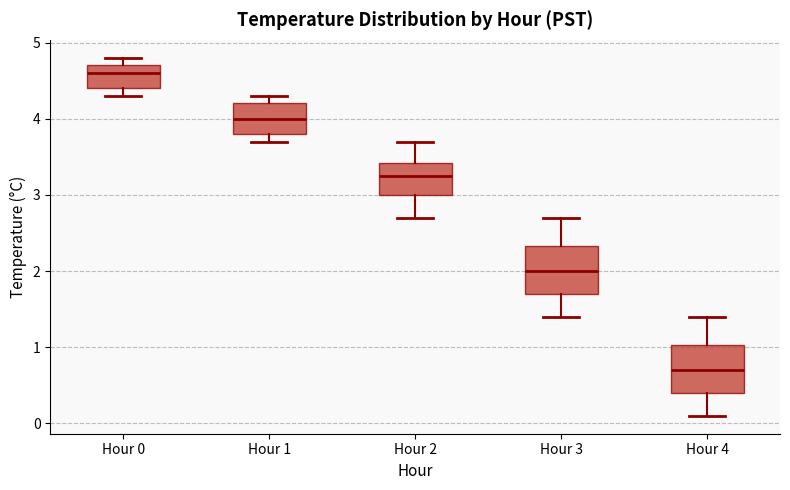

Where does the upper whisker of the box for Hour 3 end on the y-axis? The values are not printed on the chart, so give them approximately, as read against the axis.

2.7